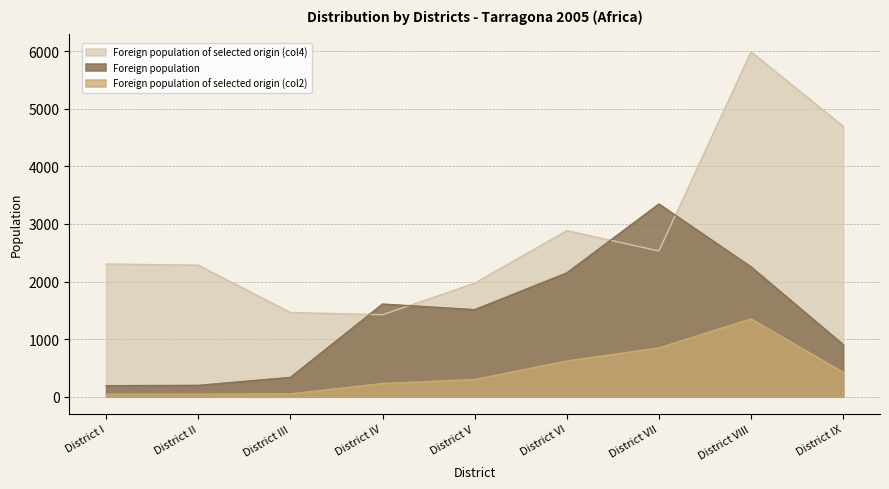

What is the approximate value of Foreign population at District I?

191